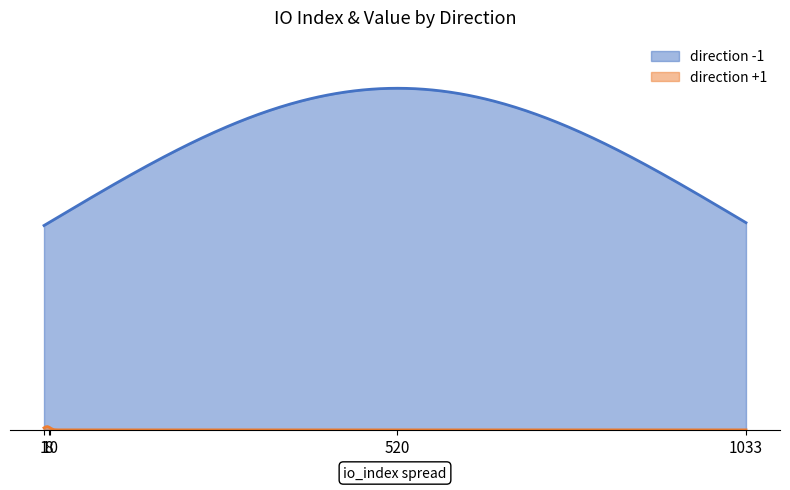

Reading left to right, what are all the values shown in this chart?

direction -1: -1=1033	1=8
direction +1: -1=1	1=10